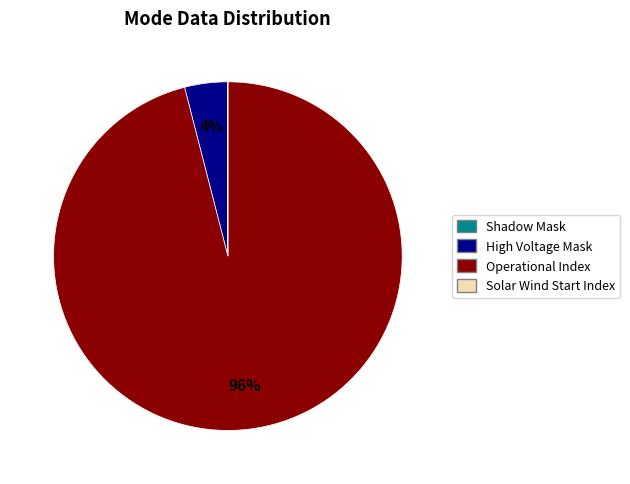

True or false: Operational Index accounts for 82% of the total.

False